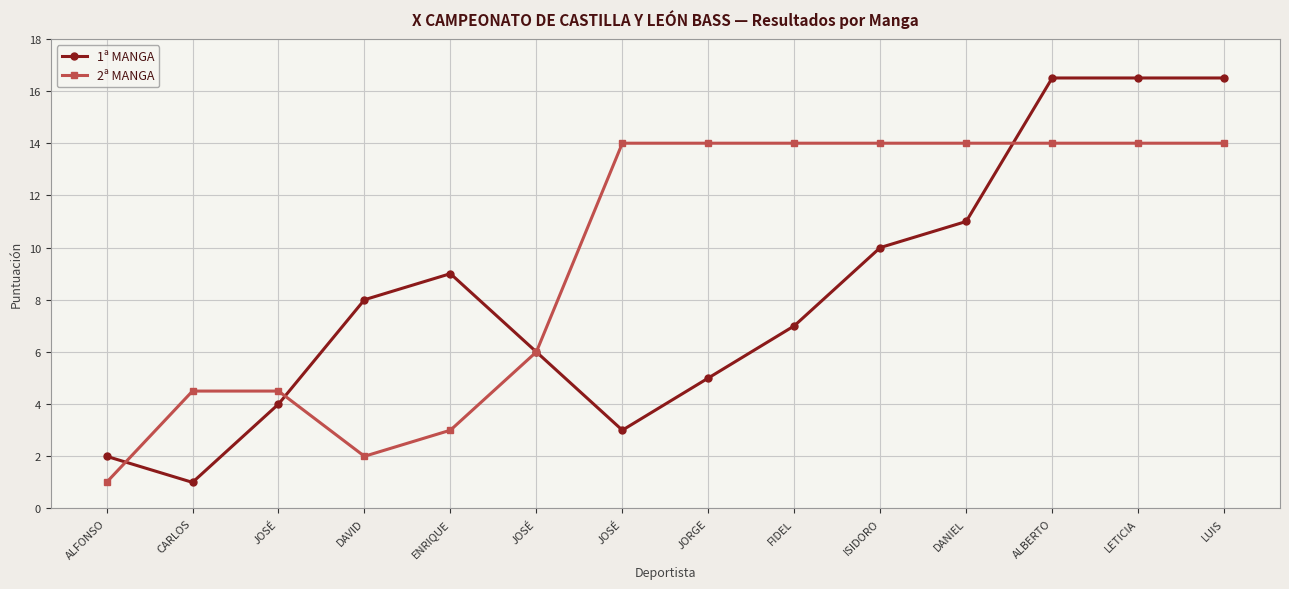

How many lines are shown in the chart?

2